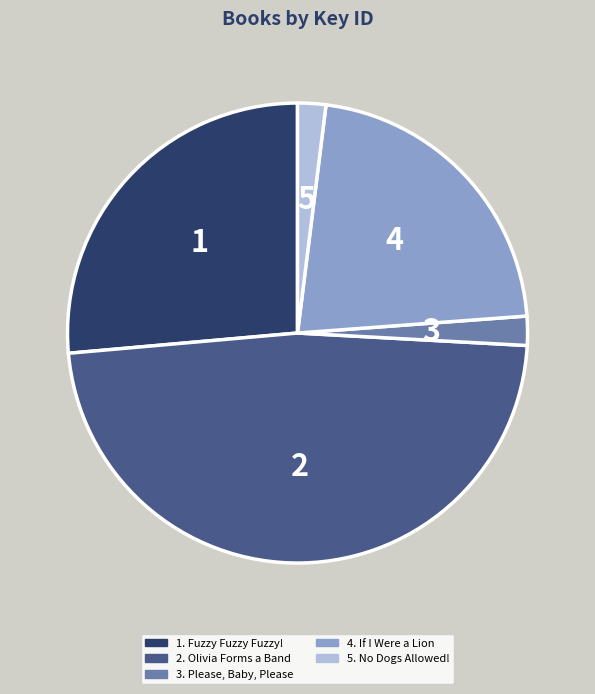

Does any single category account for the majority?

No